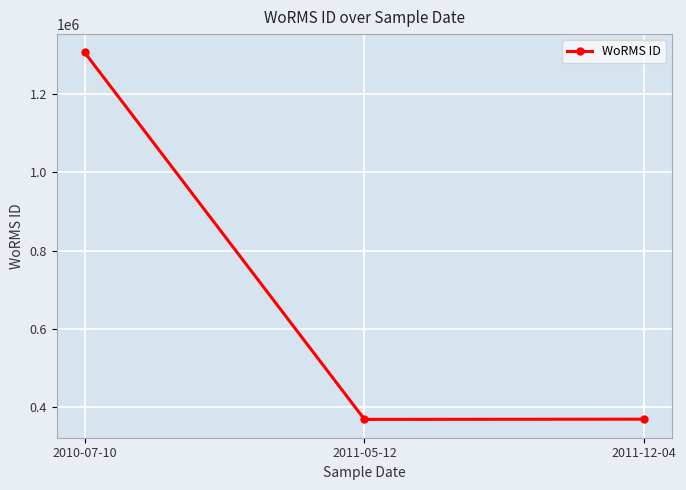

What is the ratio of the value at 2011-12-04 to the value at 2010-07-10?

0.3